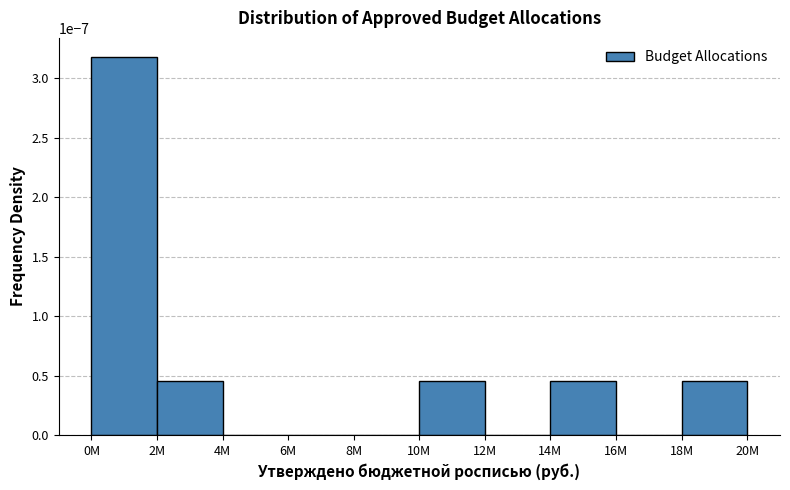

The value at 18M is 0.0. True or false?

True